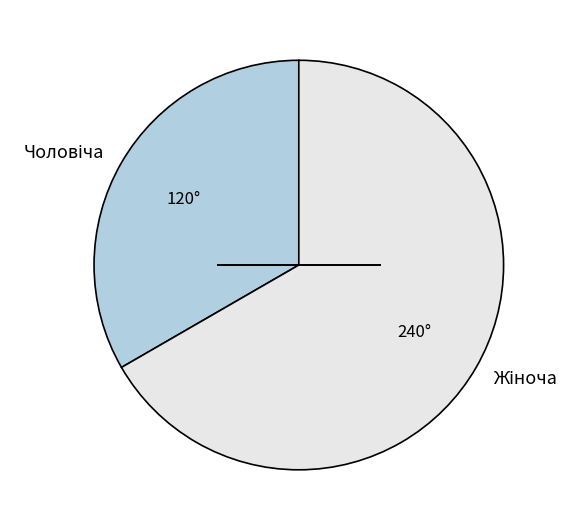

Does any single category account for the majority?

Yes